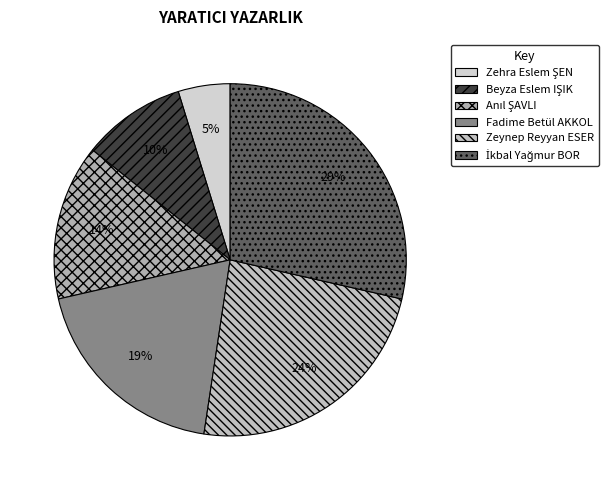

What percentage is the Beyza Eslem IŞIK slice, to the nearest percent?

10%